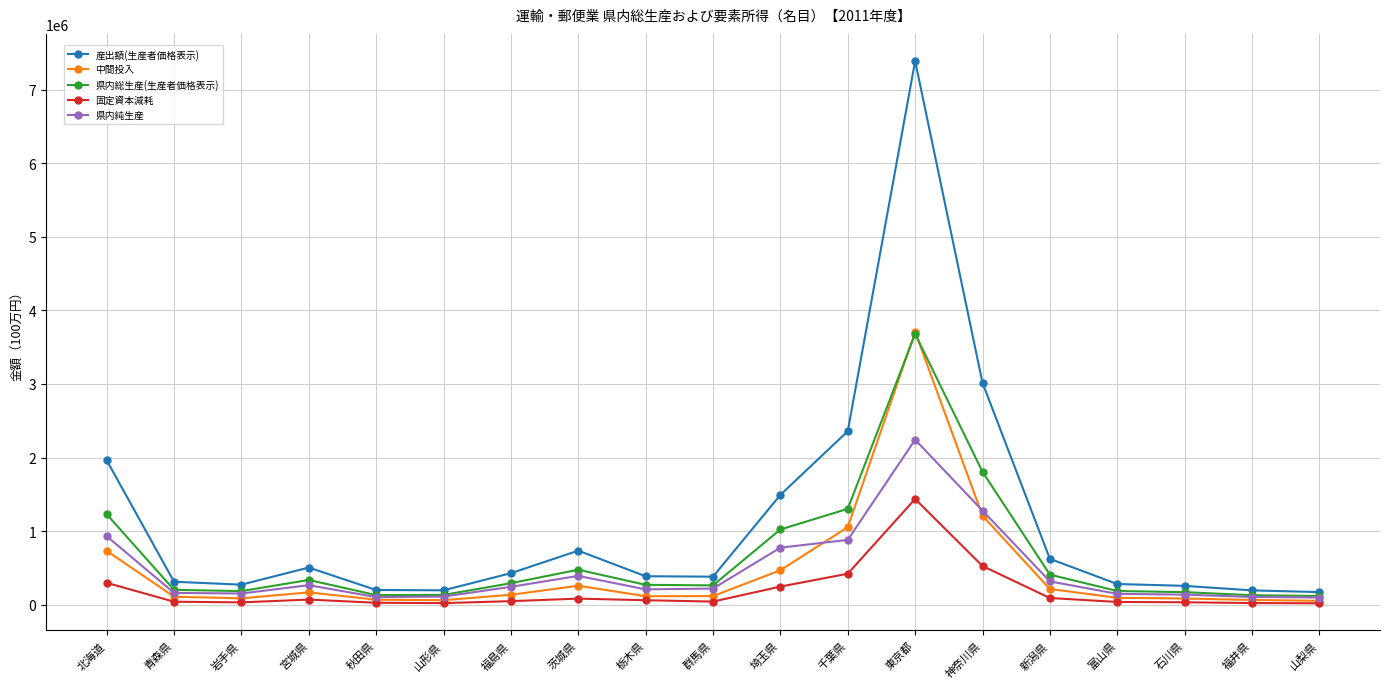

True or false: 県内純生産 and 産出額(生産者価格表示) cross at least once.

False